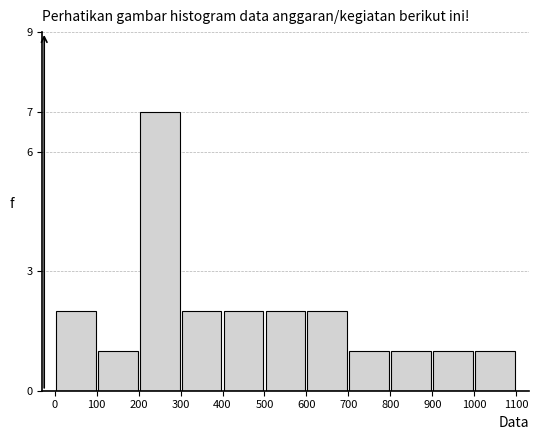

Over which range of the x-axis is the bar tallest?

200 to 300